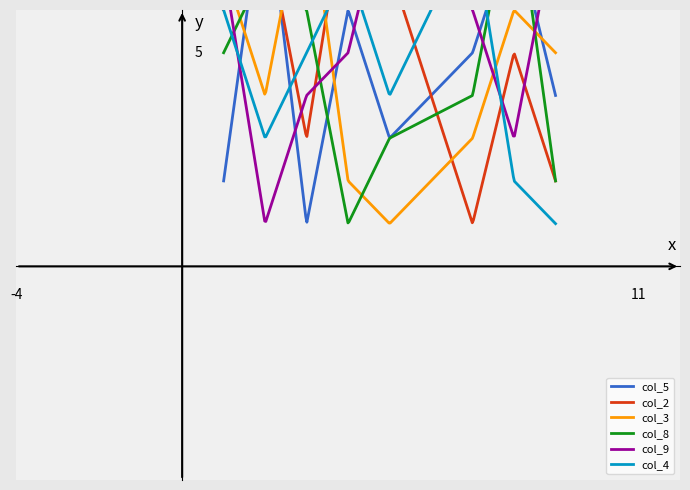

List the labels in order of col_5 value, largest first.

2, 8, 4, 7, 9, 5, 1, 3